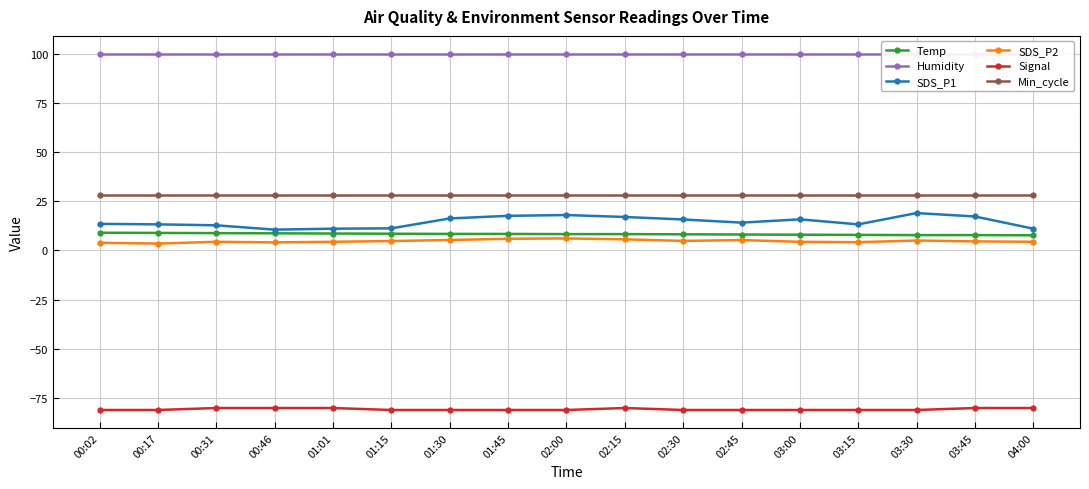

Read the Min_cycle value at 03:45.

28.0